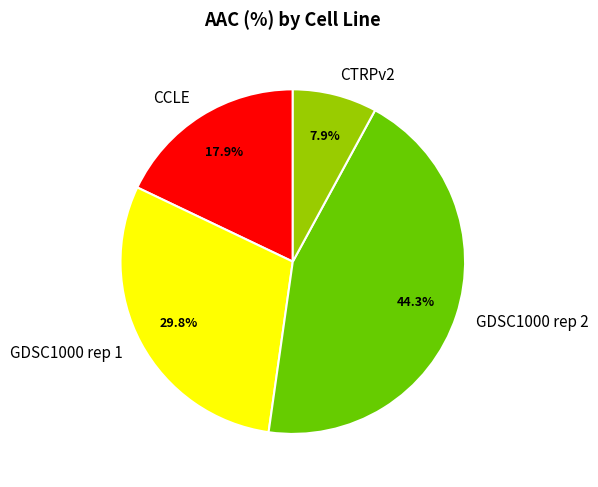

Is the sum of GDSC1000 rep 2 and CCLE greater than half?

Yes